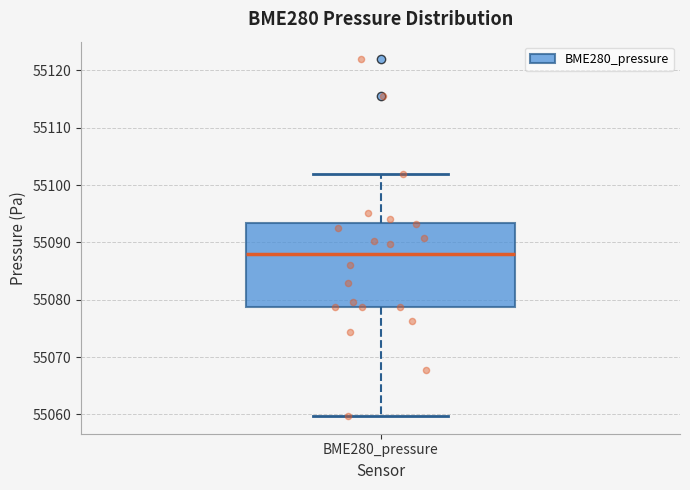

Where does the lower whisker of the box for BME280_pressure end on the y-axis? The values are not printed on the chart, so give them approximately, as read against the axis.

55060